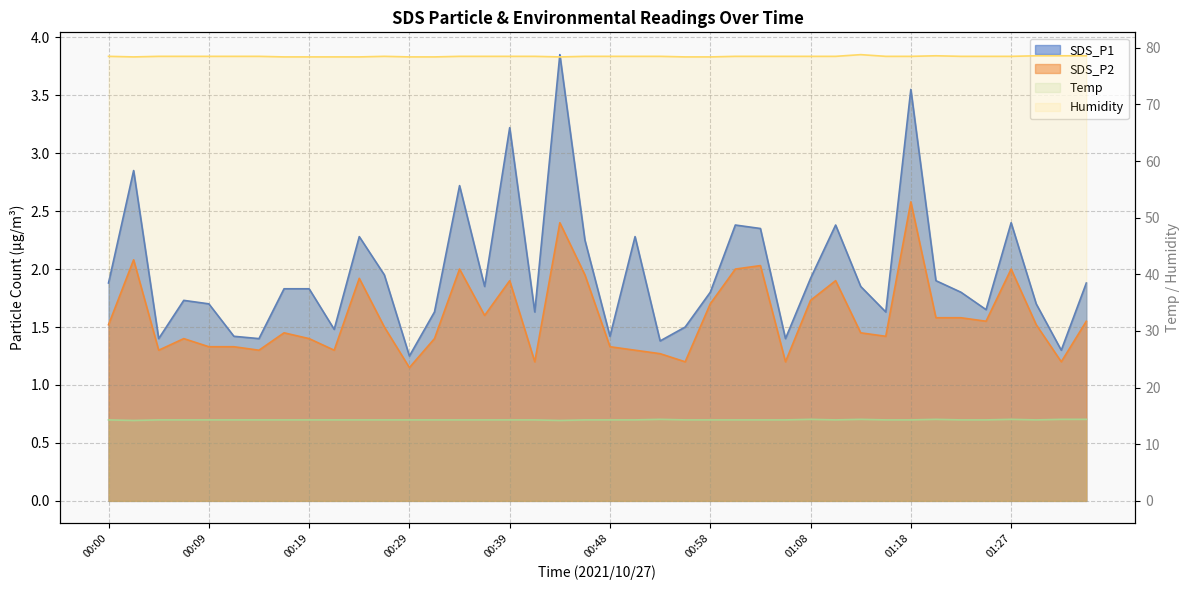

Which has a higher value, 00:46 or 00:58?

00:46